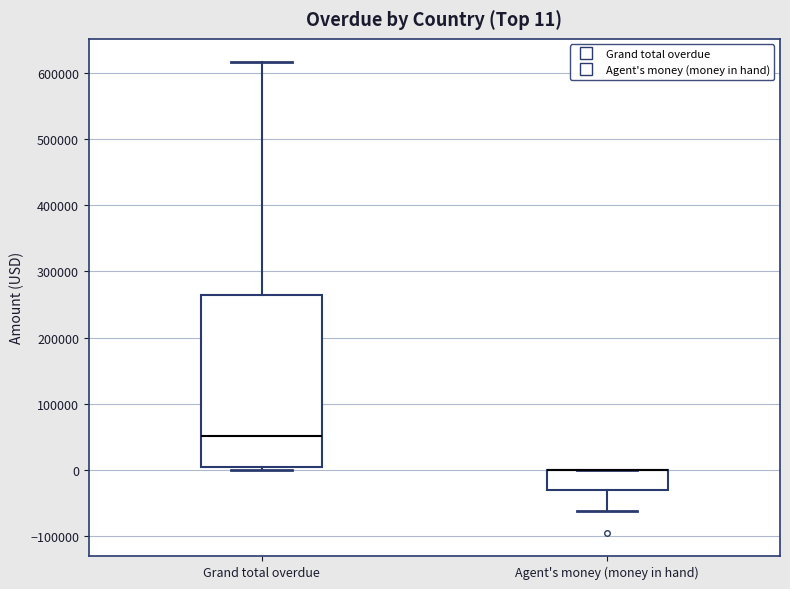

Comparing the boxes themselves (not the whiskers), which one is the tallest?

Grand total overdue